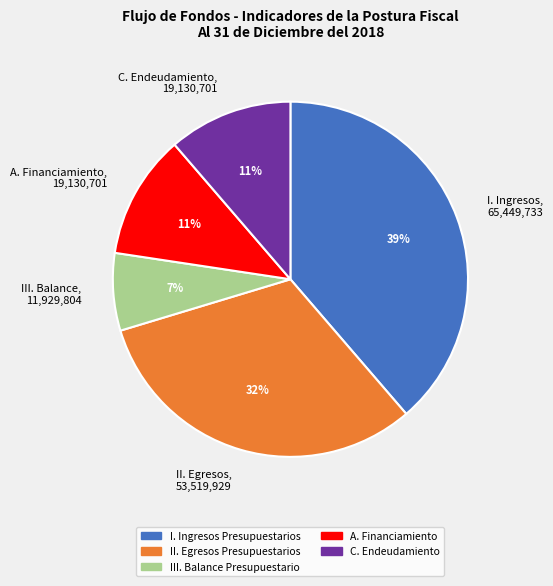

To the nearest percent, what portion does II. Egresos, 53,519,929 represent?

32%